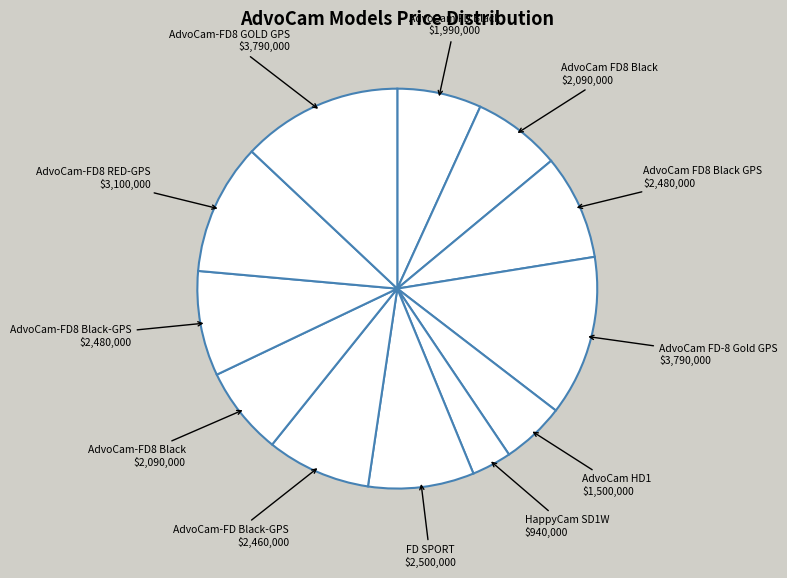

Is the sum of AdvoCam FD Black and AdvoCam HD1 greater than half?

No